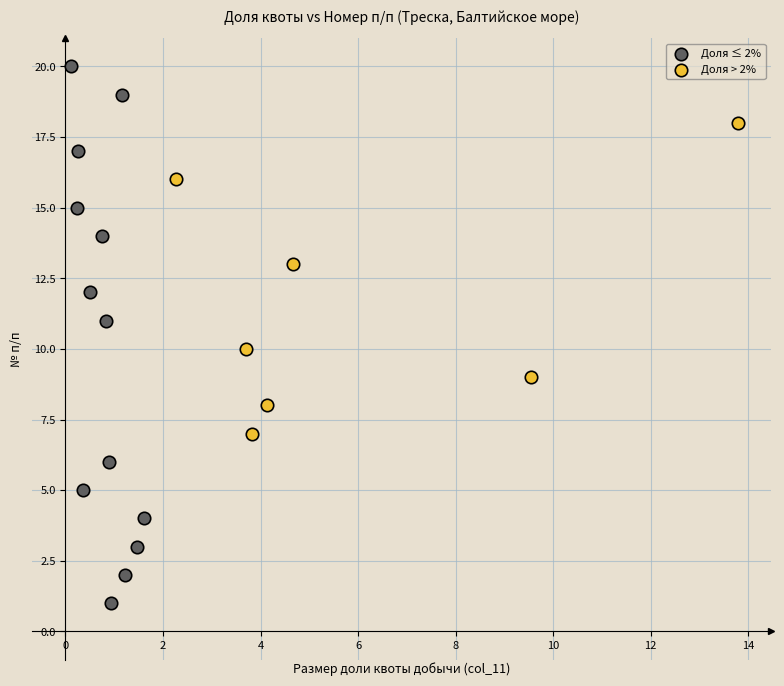

Which series contains the lowest Y value?

Доля ≤ 2%